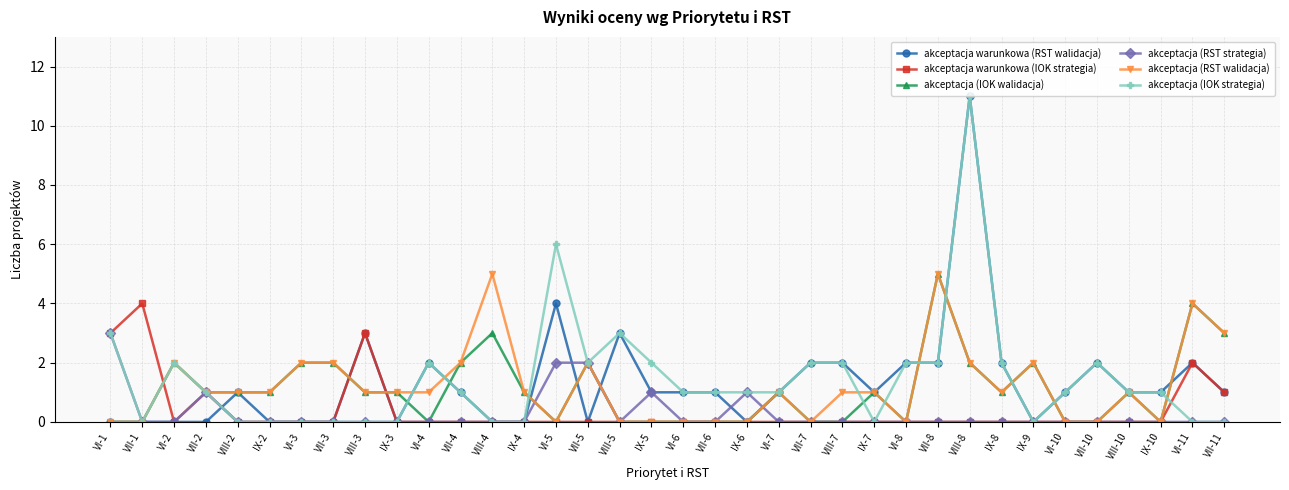

How many distinct data groups are displayed?

6